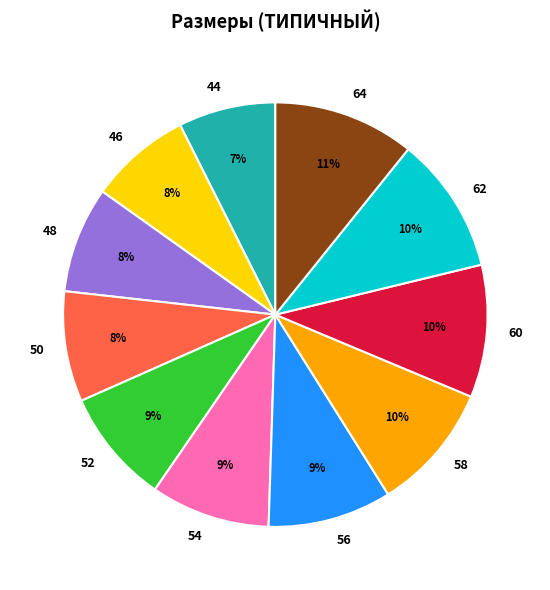

What percentage is the 62 slice, to the nearest percent?

10%